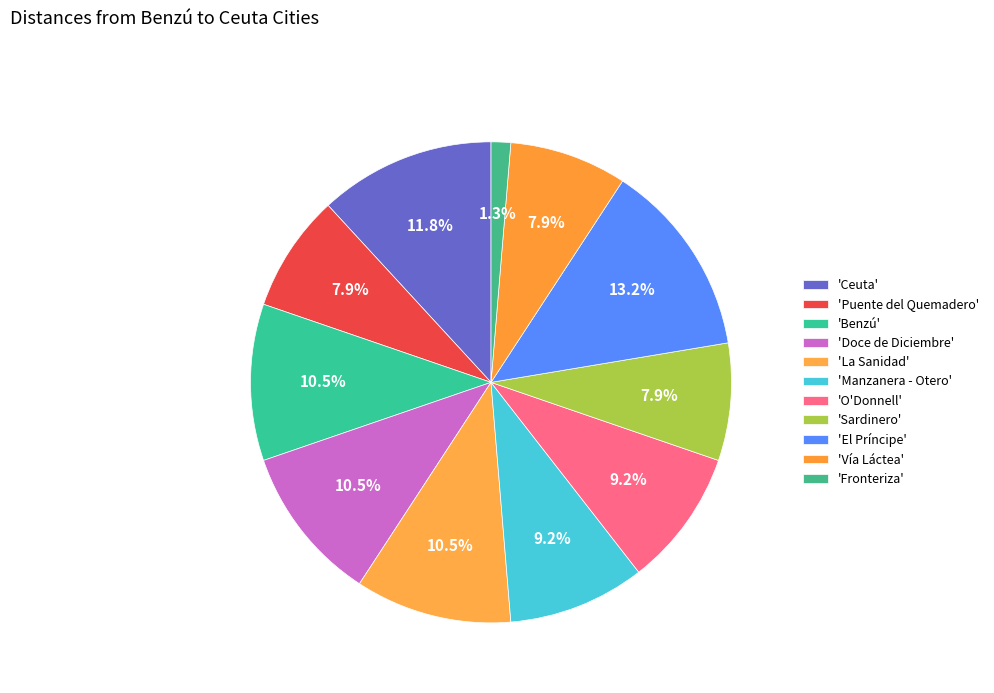

Does any single category account for the majority?

No